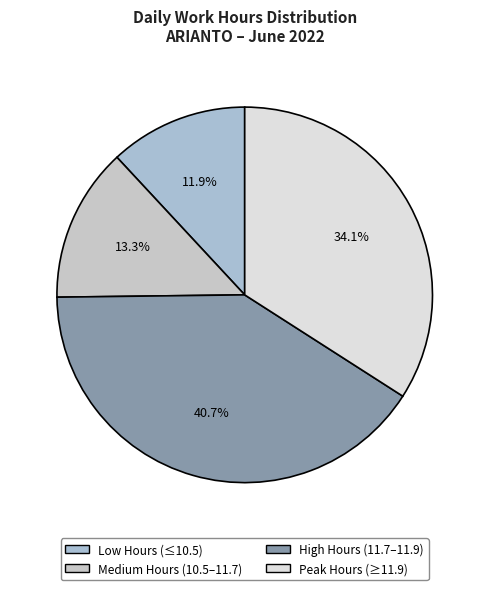

How many slices are in this pie chart?

4